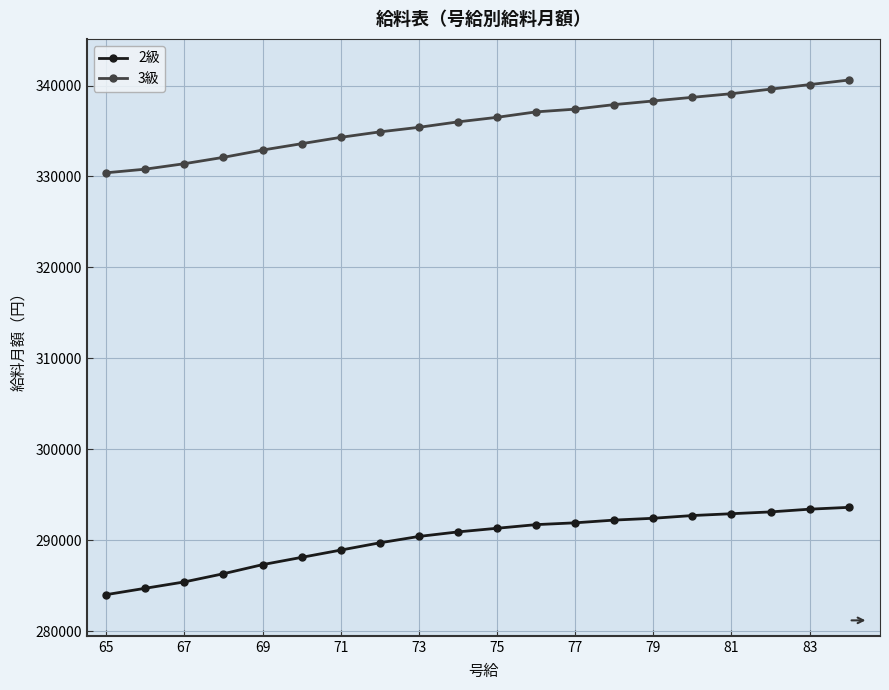

True or false: 3級 and 2級 intersect in this chart.

False